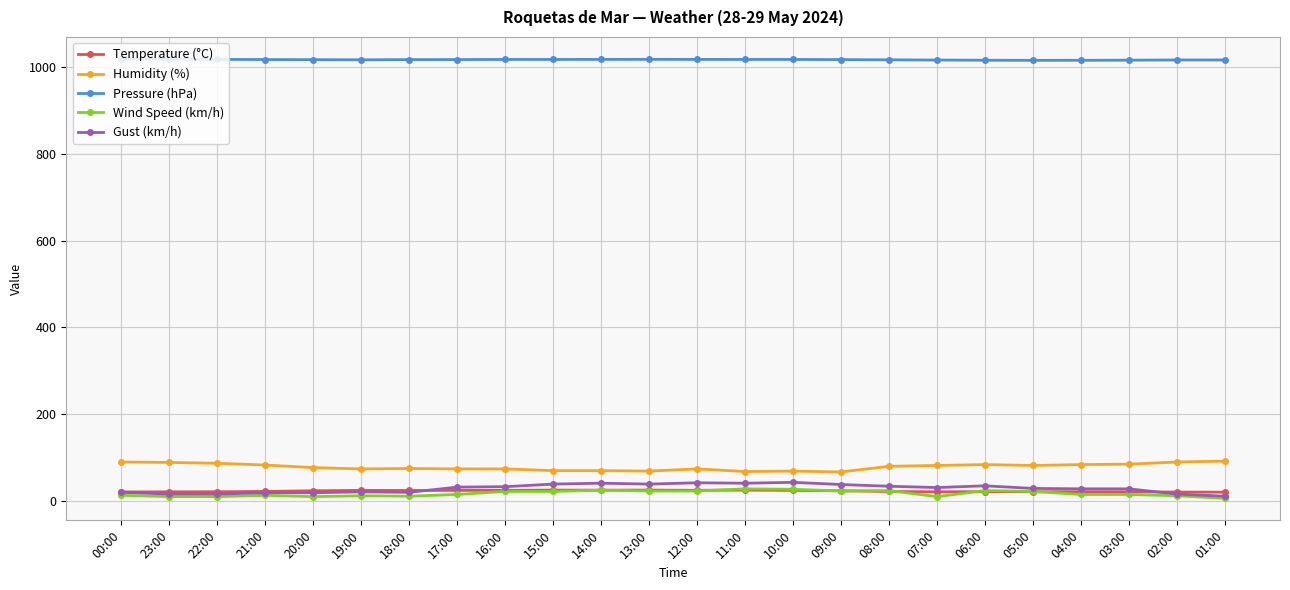

What is the maximum value shown in the chart?

1019.8